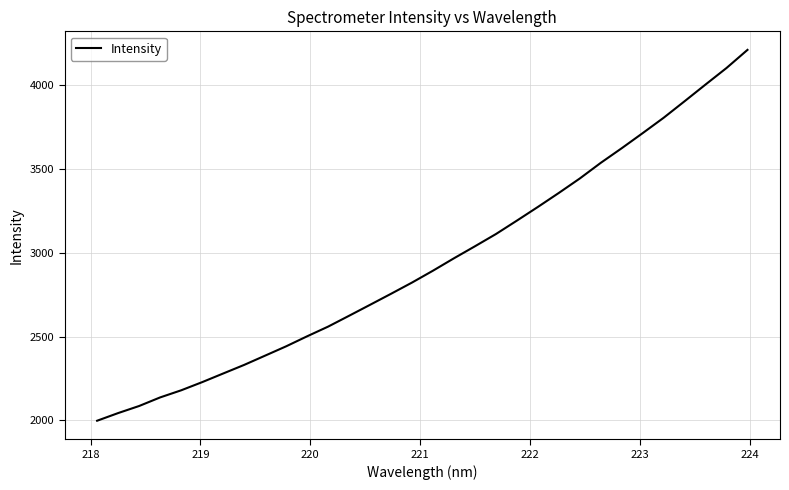

What is the minimum value shown in the chart?

1998.3